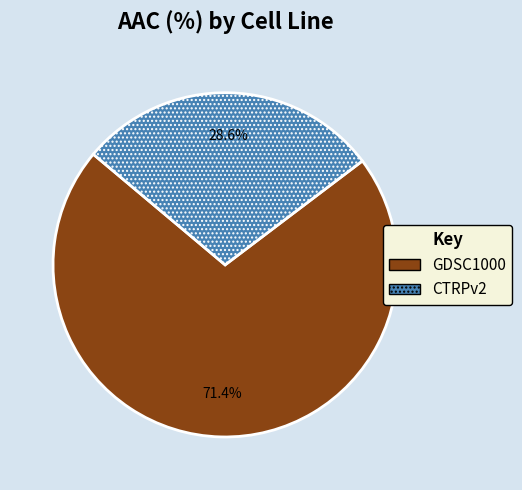

Which slice is the smallest?

CTRPv2